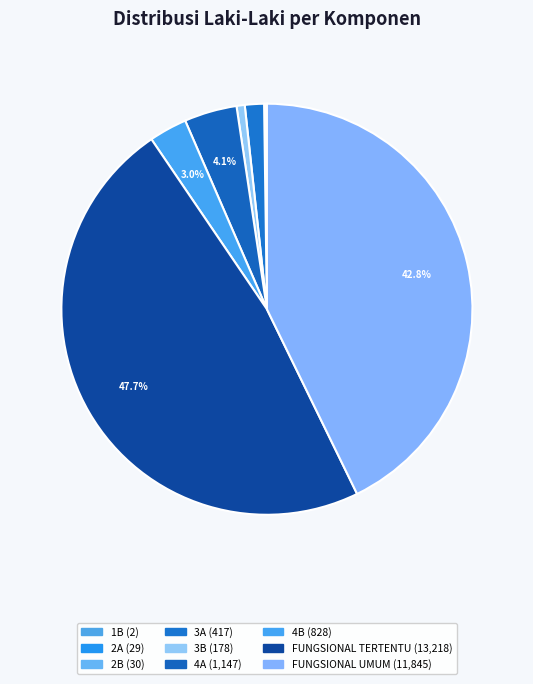

To the nearest percent, what percentage of the pie is 4B?

3%